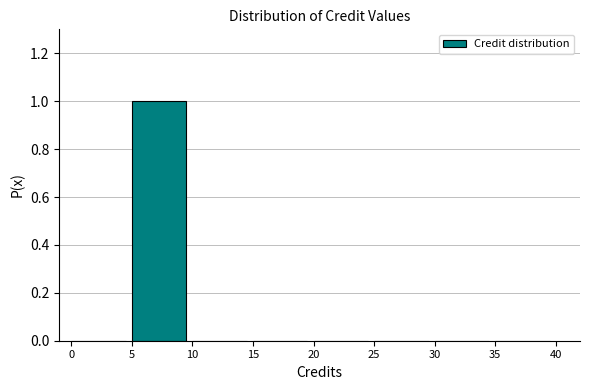

What is the height of the bar covering 5 to 10 on the x-axis? The values are not printed on the chart, so give them approximately, as read against the axis.

1